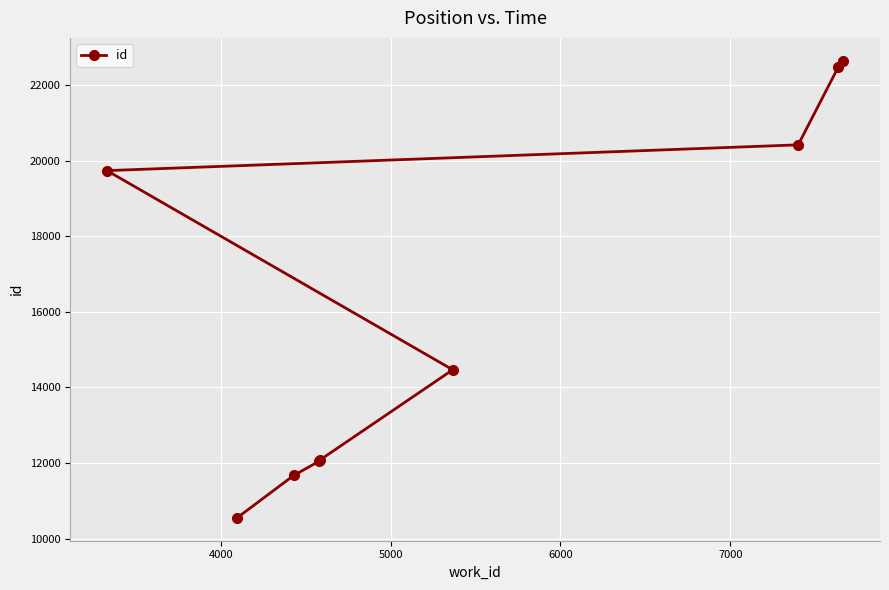

Reading left to right, what are all the values shown in this chart?

10547	11668	12040	12081	14465	19734	20416	22473	22641